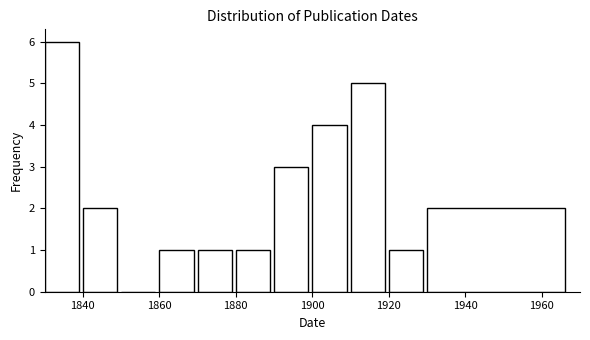

How tall is the bar that spans 1890 to 1900 on the x-axis? The values are not printed on the chart, so give them approximately, as read against the axis.

3